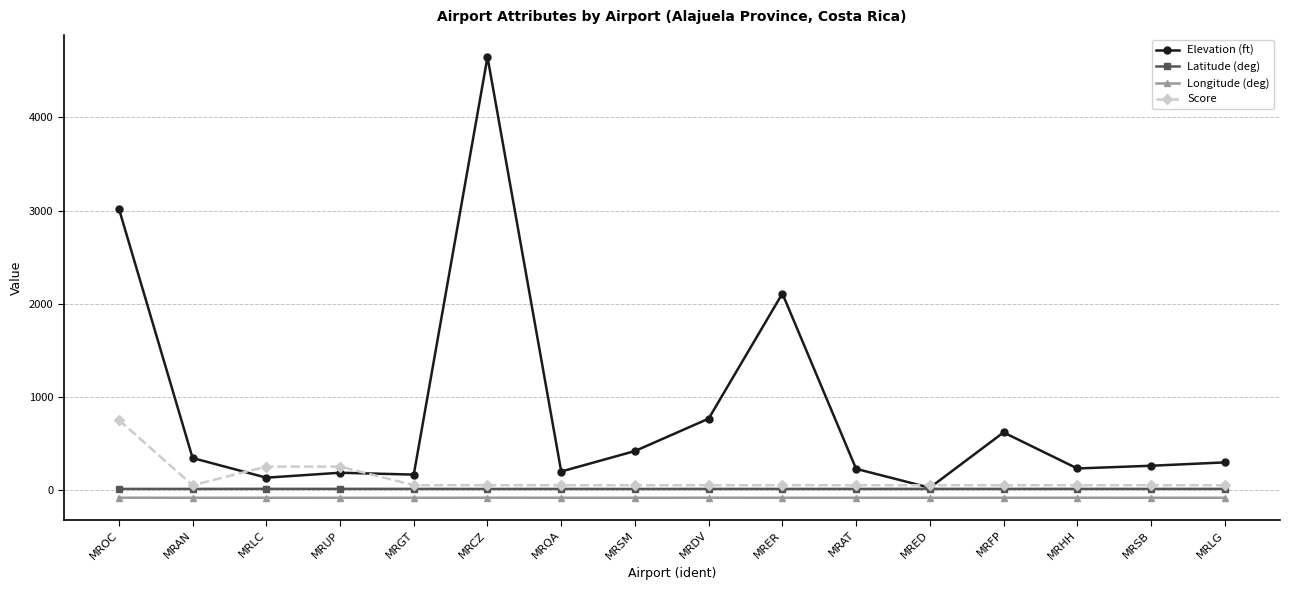

How many lines are shown in the chart?

4